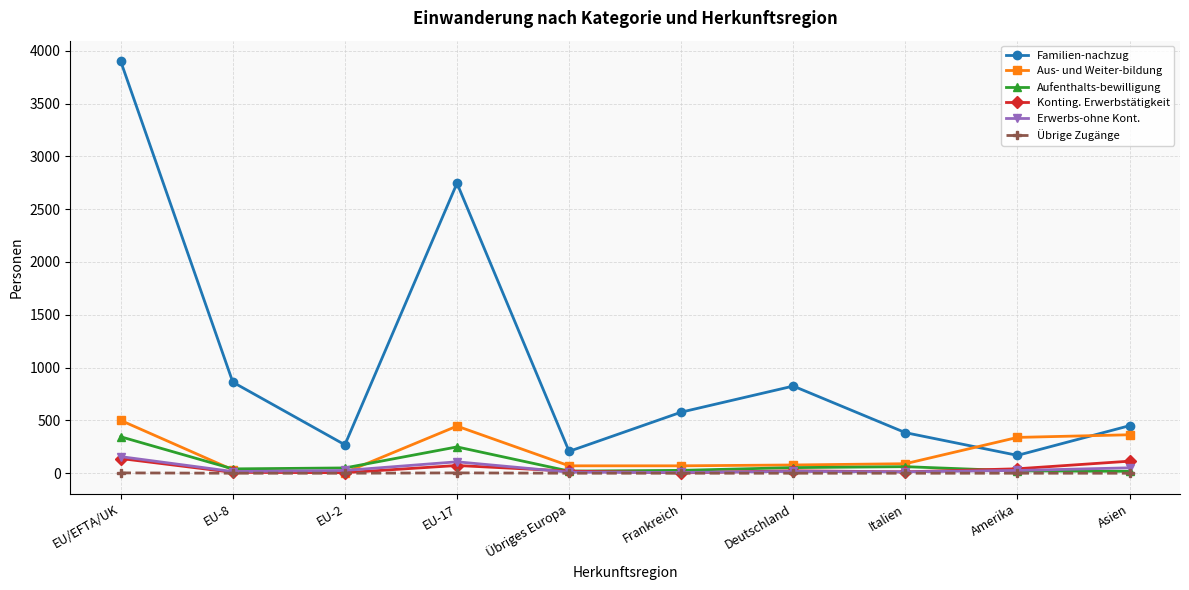

What is the difference between the maximum and minimum values in the Aus- und Weiter-bildung series?

494